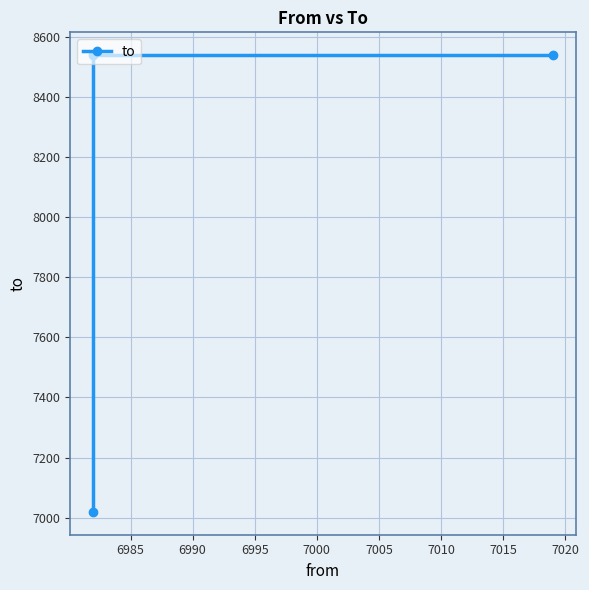

Reading left to right, what are all the values shown in this chart?

8539	8539	7019